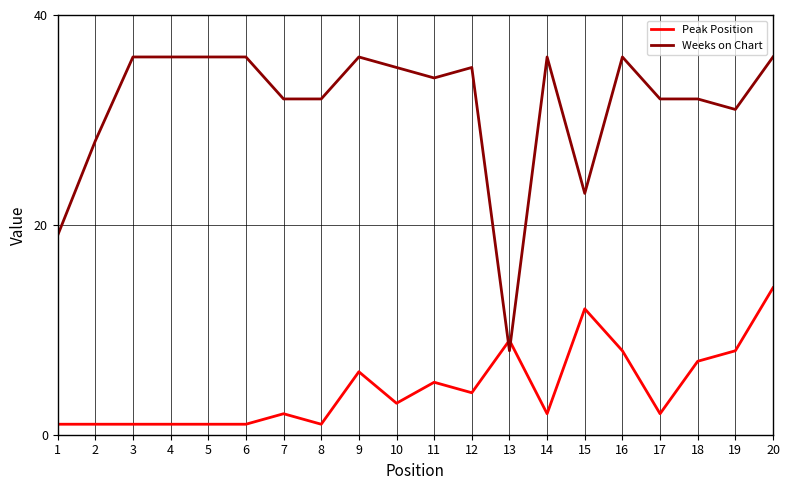

Where do Weeks on Chart and Peak Position first cross each other?

12 and 13